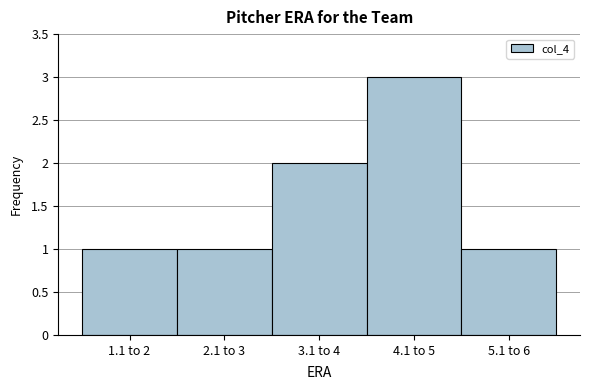

Reading left to right, transcribe all the data shown in this chart.

1.1 to 2=1	2.1 to 3=1	3.1 to 4=2	4.1 to 5=3	5.1 to 6=1